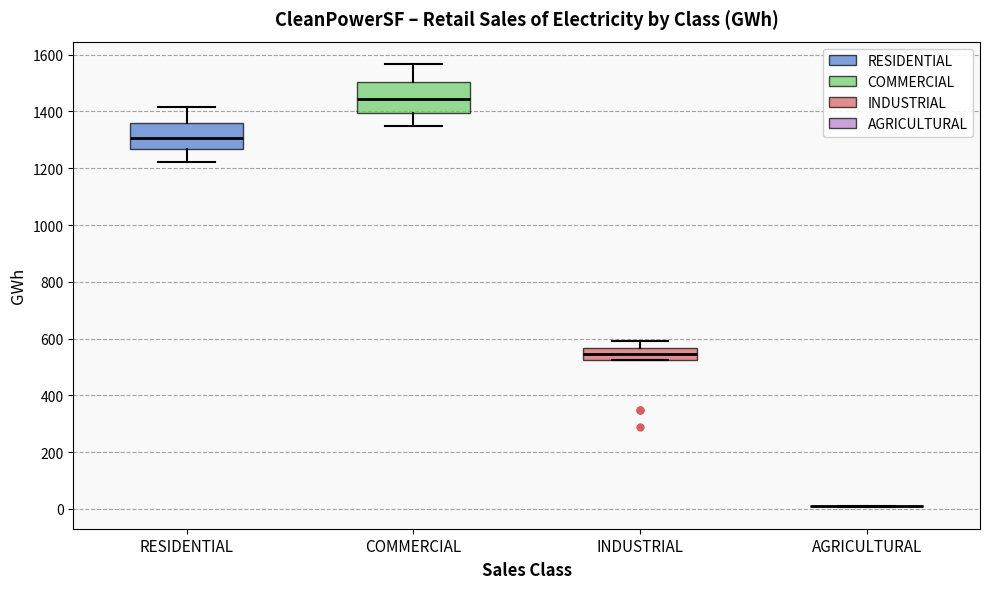

Where does the upper whisker of the box for INDUSTRIAL end on the y-axis? The values are not printed on the chart, so give them approximately, as read against the axis.

600